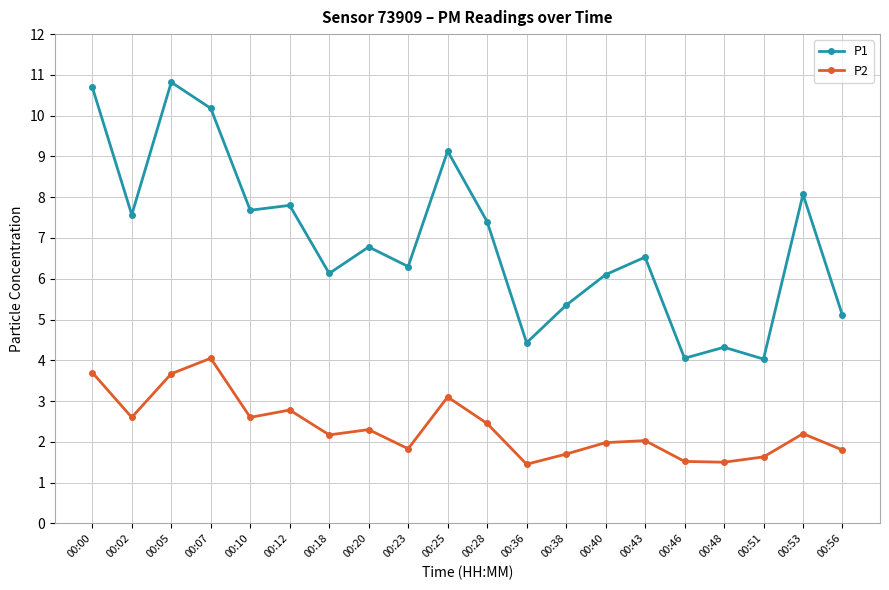

Rank the series by their maximum value, from highest to lowest.

P1, P2